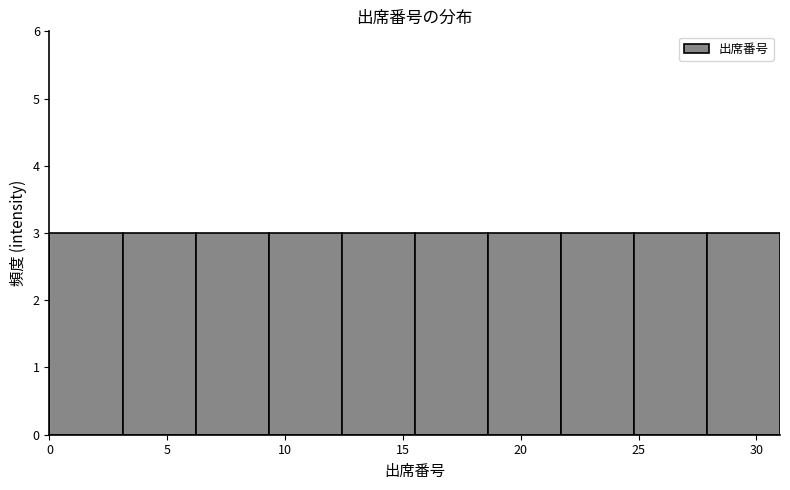

Reading left to right, list every bar in this chart as the range it spans on the x-axis followed by its height. Neither the bar edges nor the heights are printed on the chart, so give them approximately, as read against the axes.

0.0 to 3.1: 3
3.1 to 6.2: 3
6.2 to 9.3: 3
9.3 to 12.4: 3
12.4 to 15.5: 3
15.5 to 18.6: 3
18.6 to 21.7: 3
21.7 to 24.8: 3
24.8 to 27.9: 3
27.9 to 31.0: 3